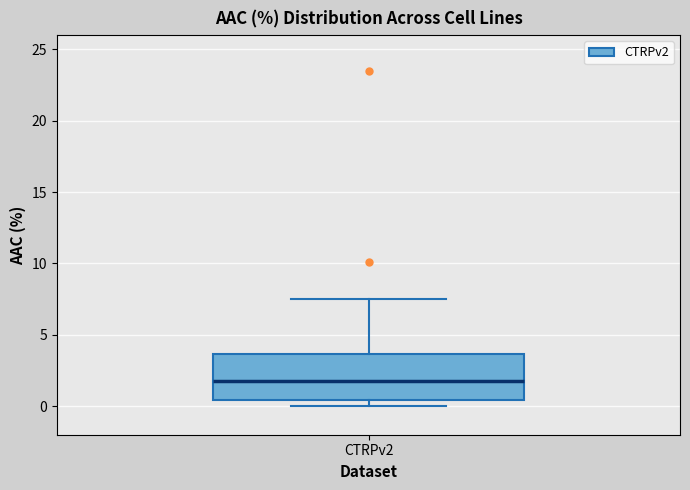

Where is the lower edge of the box for CTRPv2 on the y-axis? The values are not printed on the chart, so give them approximately, as read against the axis.

0.5